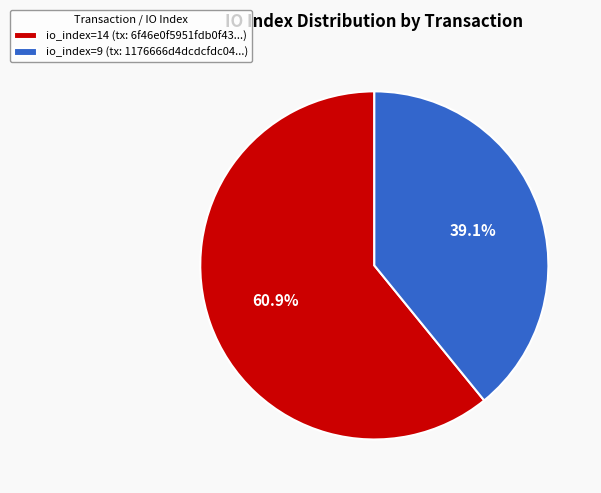

Approximately how many times larger is the value at io_index=9 (tx: 1176666d4dcdcfdc04...) compared to io_index=14 (tx: 6f46e0f5951fdb0f43...)?

0.6